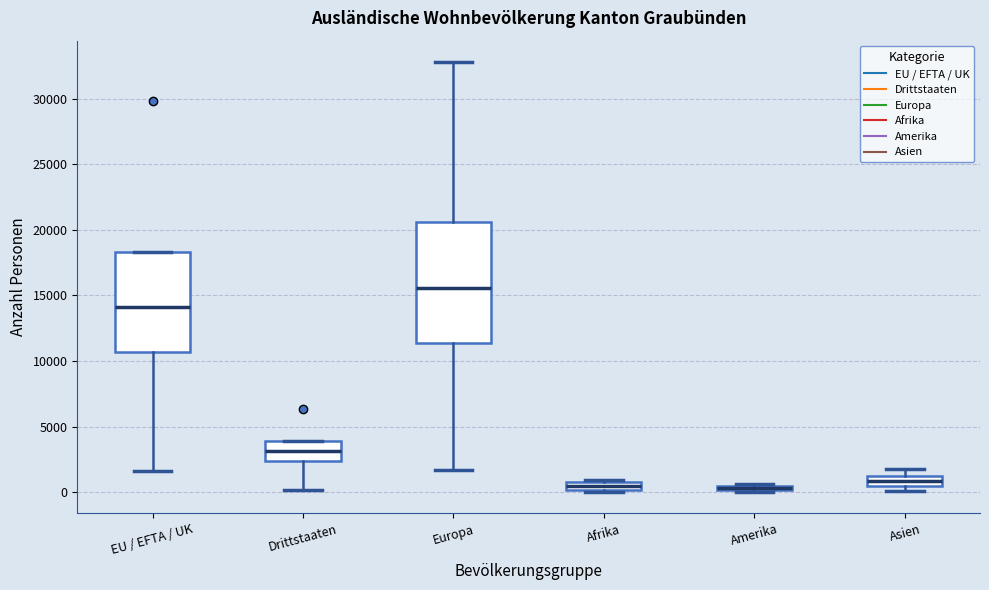

Which box's median line is the highest?

Europa